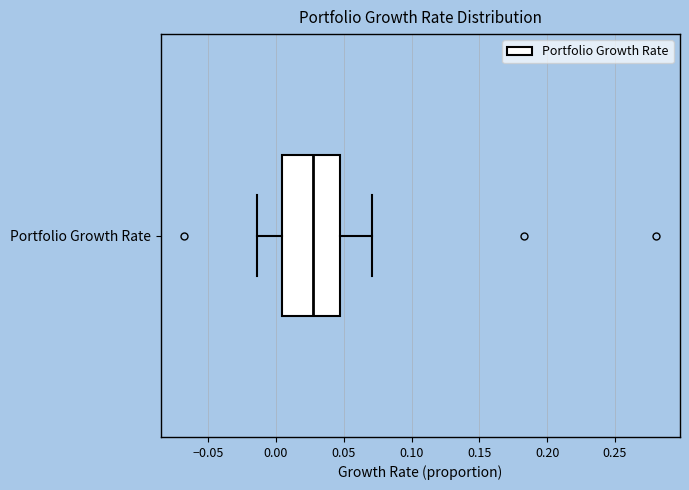

Where is the left edge of the box for Portfolio Growth Rate on the x-axis? The values are not printed on the chart, so give them approximately, as read against the axis.

0.005